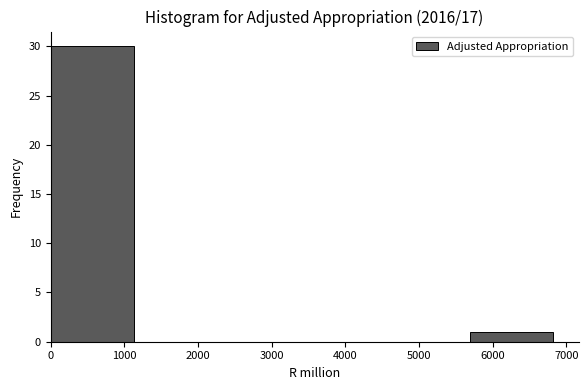

Reading left to right, list every bar in this chart as the range it spans on the x-axis followed by its height. Neither the bar edges nor the heights are printed on the chart, so give them approximately, as read against the axes.

0 to 1100: 30
1100 to 2300: 0
2300 to 3400: 0
3400 to 4600: 0
4600 to 5700: 0
5700 to 6800: 1